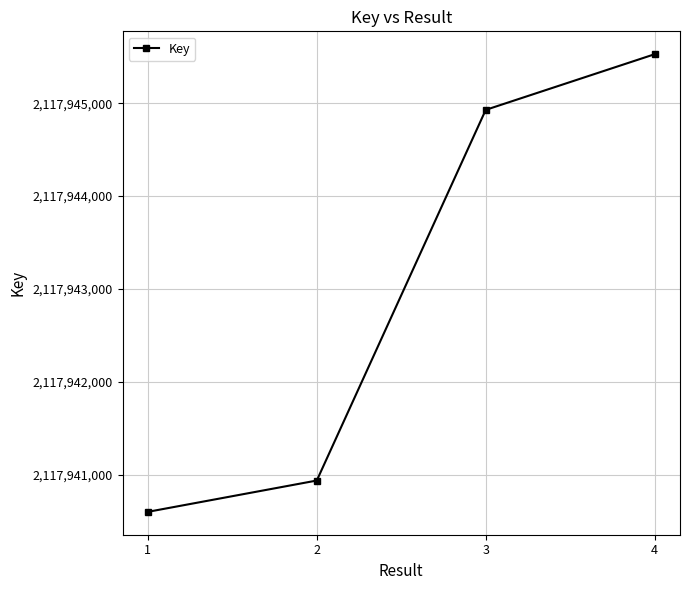

Which category has the lowest value across all series?

1